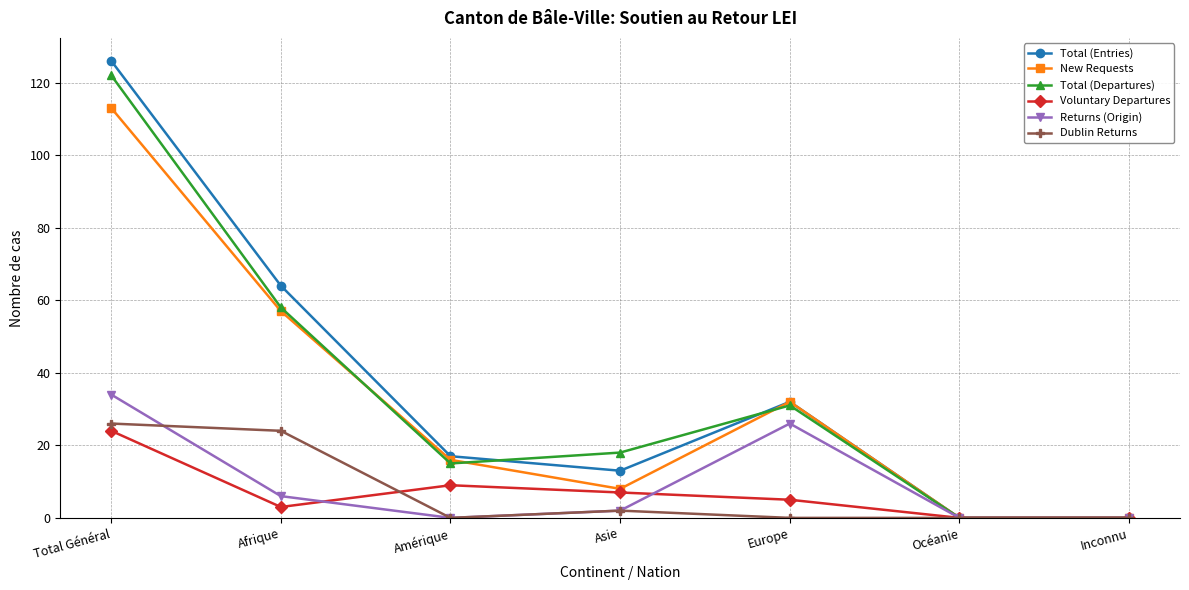

List the series in order of their peak value, highest first.

Total (Entries), Total (Departures), New Requests, Returns (Origin), Dublin Returns, Voluntary Departures